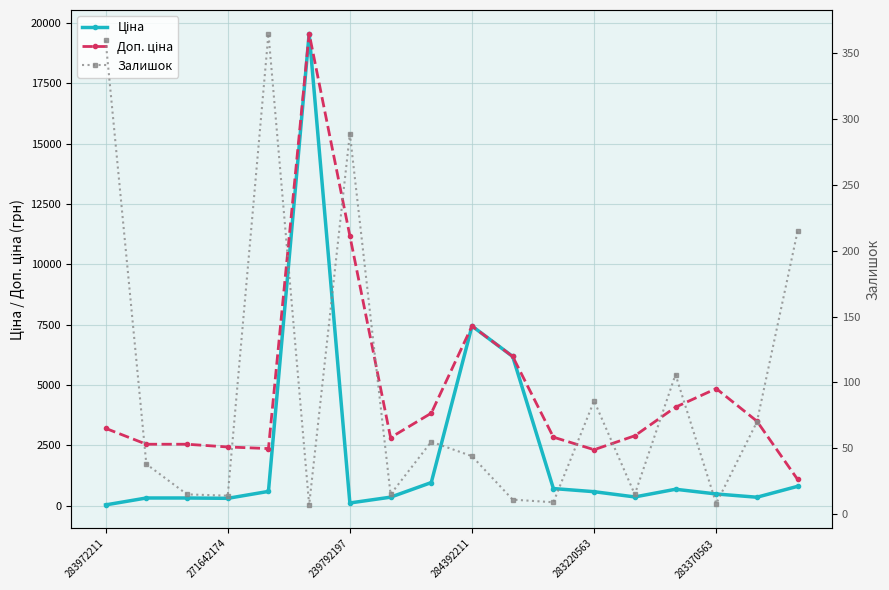

Count the number of categories in the chart.

18